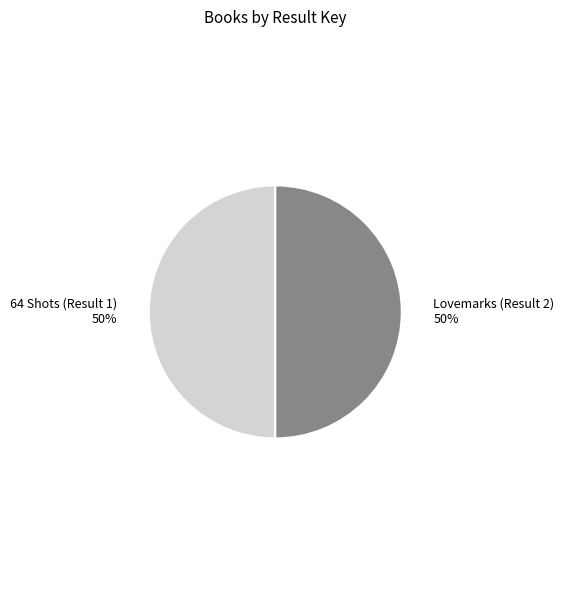

Approximately how many times larger is the value at Lovemarks (Result 2) compared to 64 Shots (Result 1)?

1.0